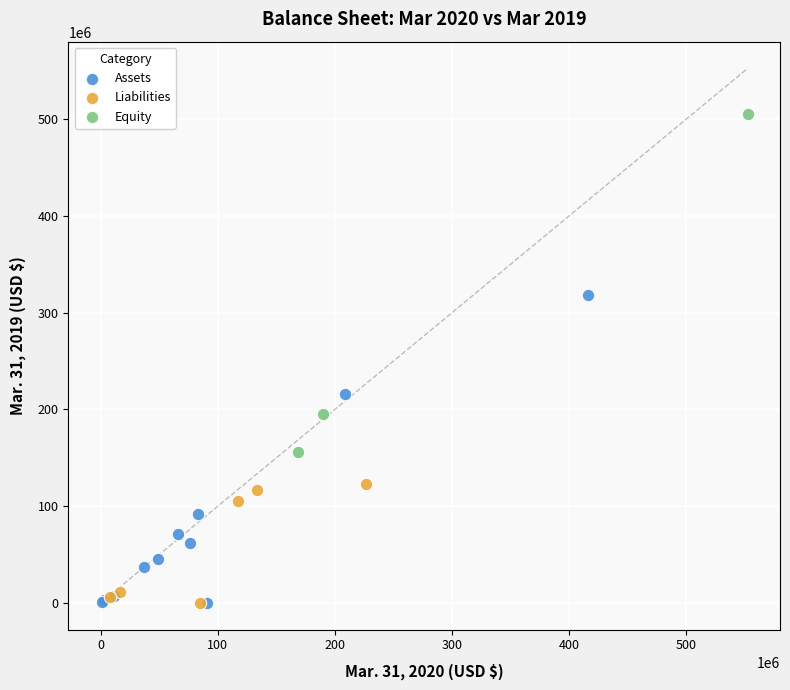

Which series contains the highest Y value?

Equity